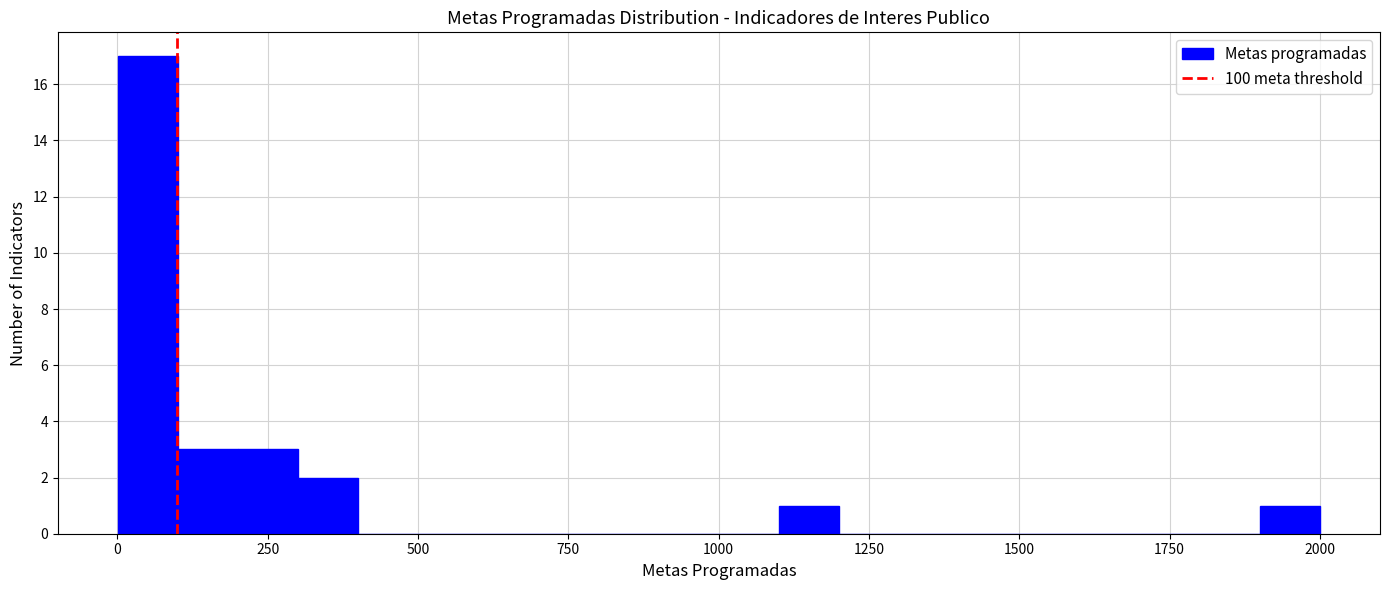

Around what value on the x-axis is the tallest bar? Give the approximate position of its centre, as read against the axis.

50